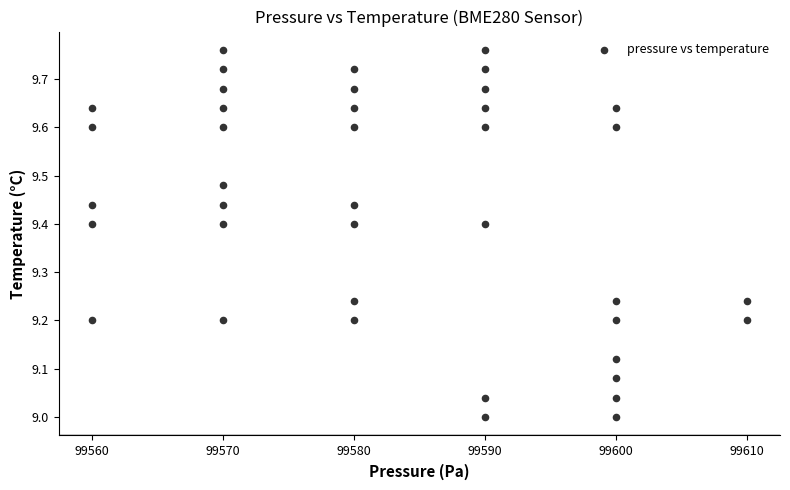

What is the range of X values (max minus min)?

50.0